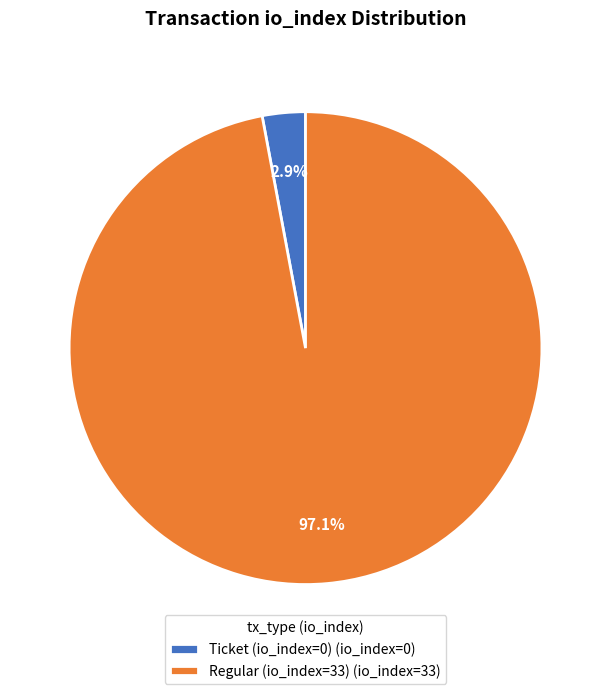

To the nearest percent, what is the combined percentage of Ticket (io_index=0) and Regular (io_index=33)?

100%